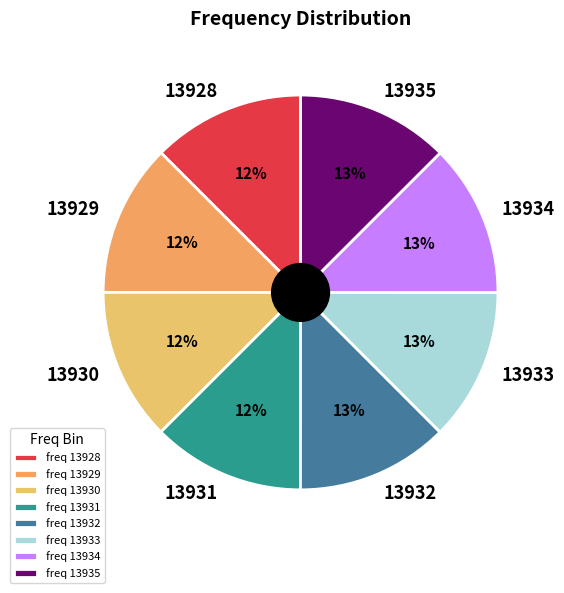

Is it true that 13932 is 13% of the pie?

True